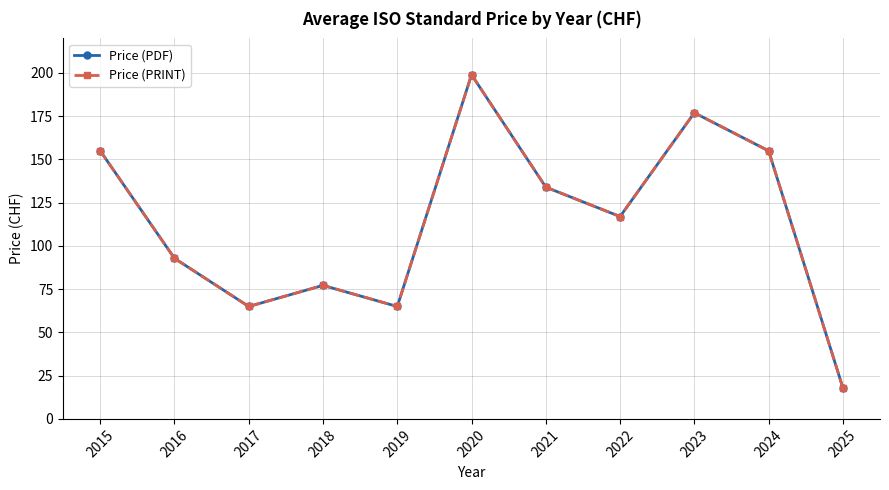

Does the chart have visible grid lines?

Yes